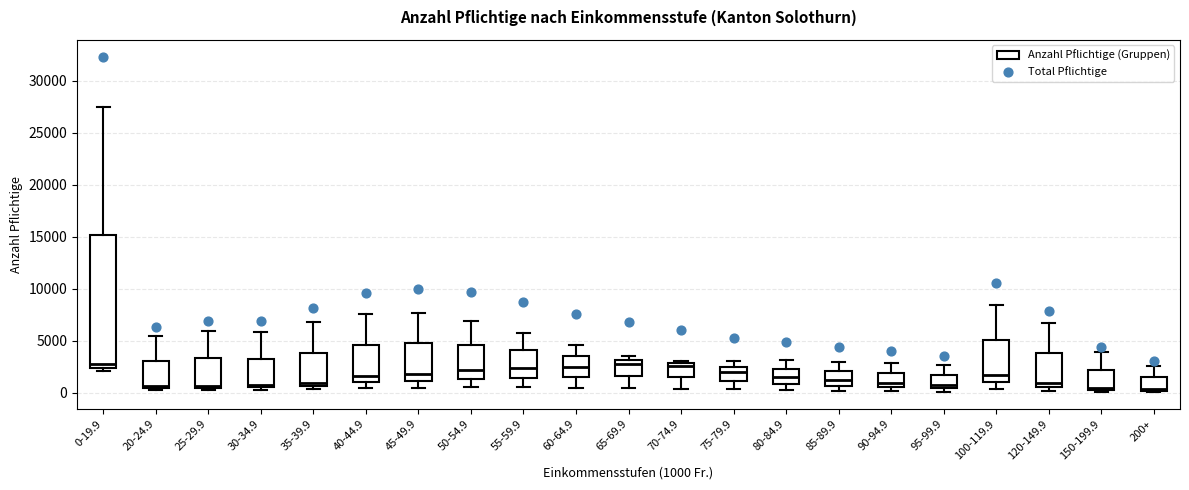

Which box is the tallest, from its lower edge to its upper edge?

0-19.9